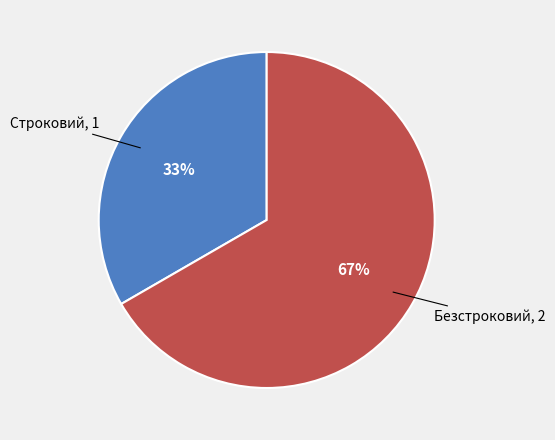

To the nearest percent, what is the average slice percentage?

50%